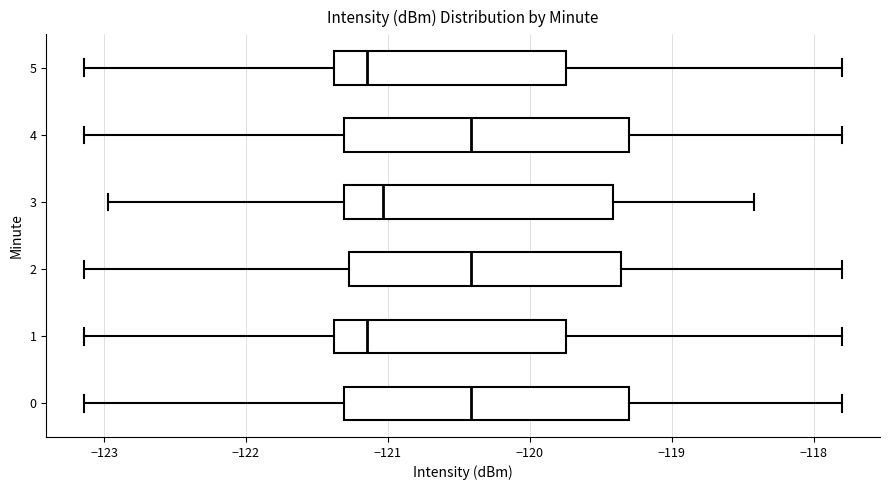

Reading bottom to top, read every box against the x-axis: the position of its median line, the range the box covers, and the ends of its whiskers. The values are not printed on the chart, so give them approximately, as read against the axis.

0: median -120.4, box -121.3 to -119.3, whiskers -123.1 to -117.8
1: median -121.1, box -121.4 to -119.7, whiskers -123.1 to -117.8
2: median -120.4, box -121.3 to -119.4, whiskers -123.1 to -117.8
3: median -121.0, box -121.3 to -119.4, whiskers -123.0 to -118.4
4: median -120.4, box -121.3 to -119.3, whiskers -123.1 to -117.8
5: median -121.1, box -121.4 to -119.7, whiskers -123.1 to -117.8